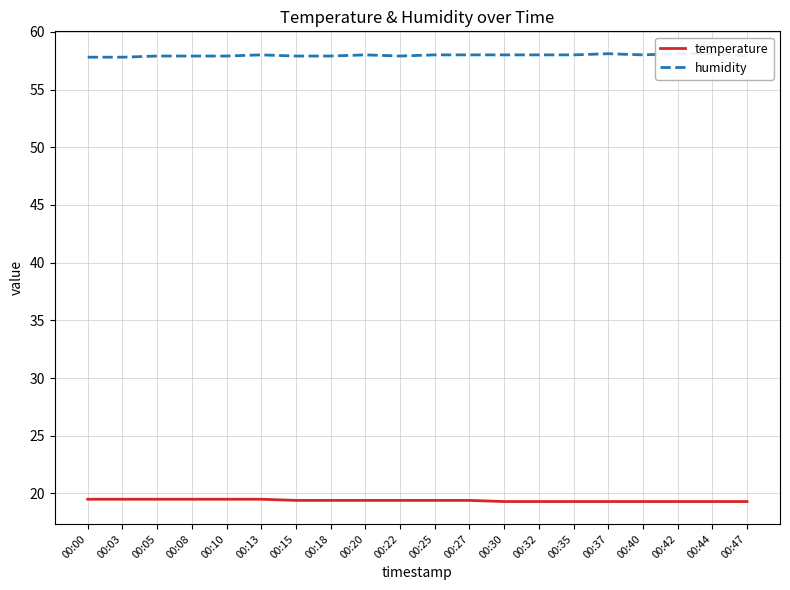

True or false: temperature has a value of 32.9 at 00:27.

False